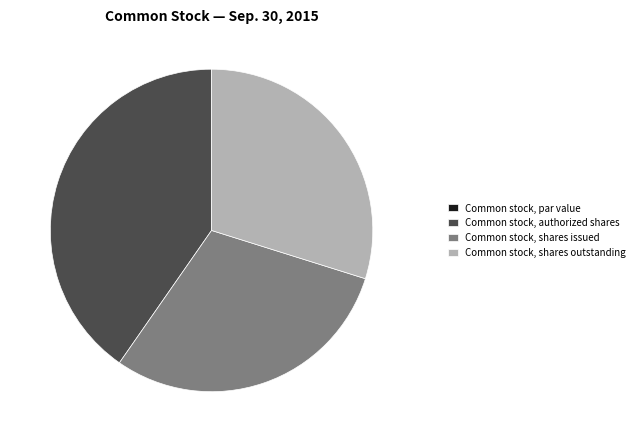

What is the ratio of the value at Common stock, shares outstanding to the value at Common stock, shares issued?

1.0